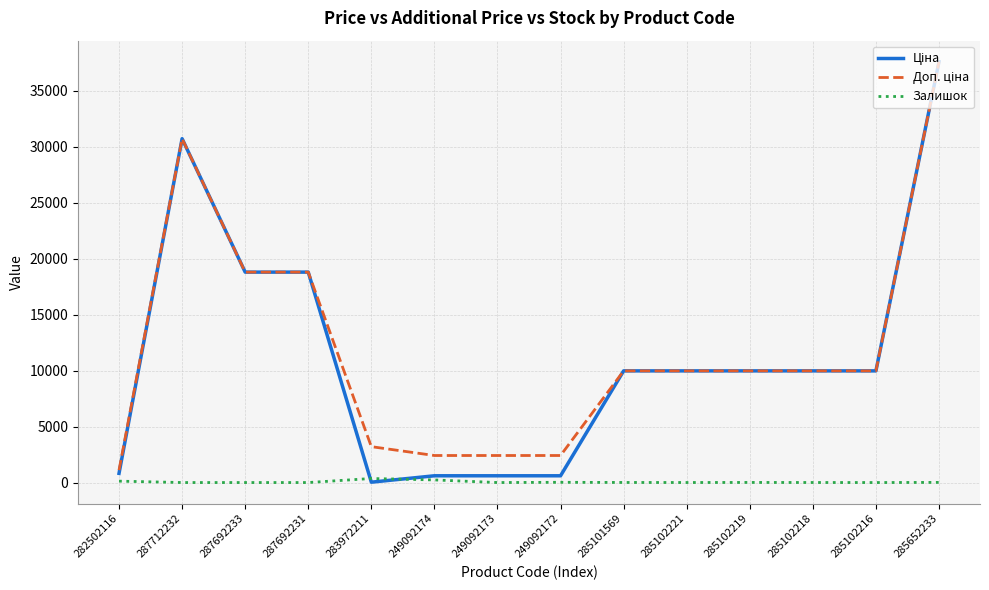

Which label corresponds to the largest value in the chart?

285652233